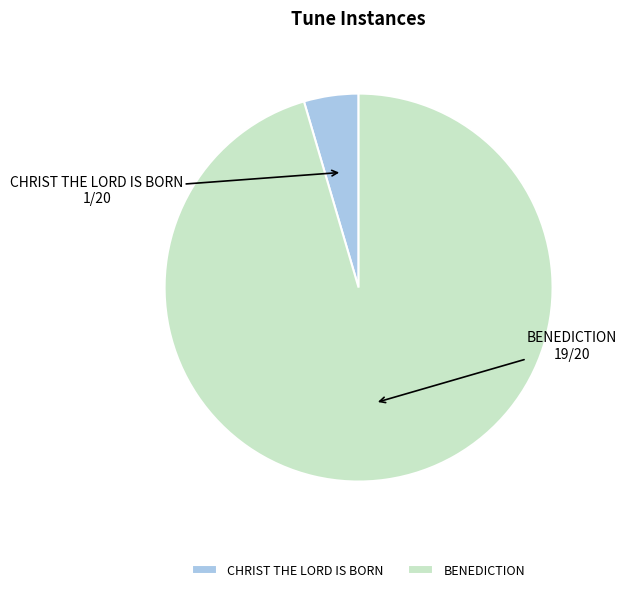

Is there any slice that represents more than half of the pie?

Yes